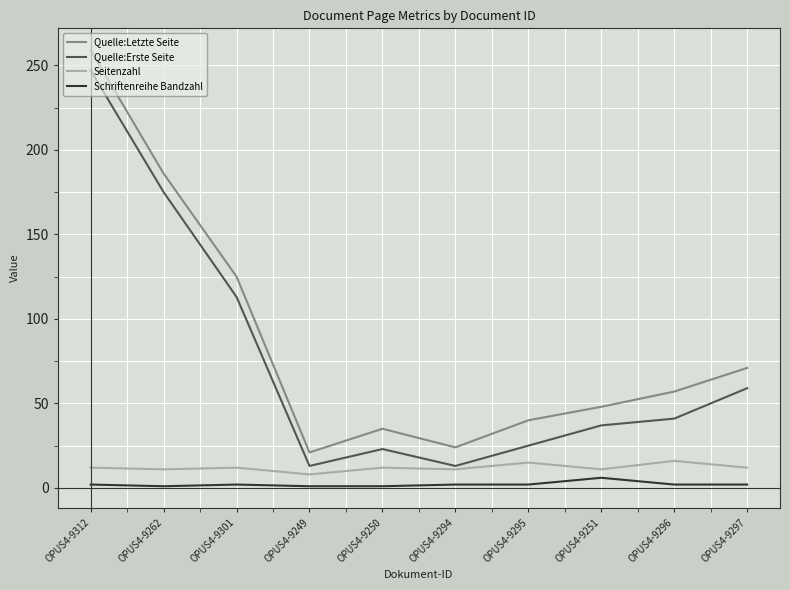

Where is the first local maximum for Quelle:Letzte Seite?

OPUS4-9250